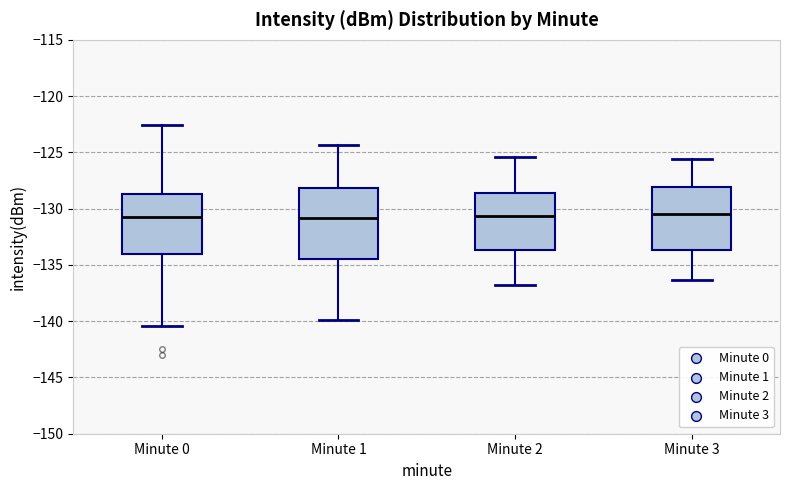

Reading left to right, transcribe this box plot: for each box, give where its median line is, the range the box spans, and where its two whiskers end, as read against the y-axis. The values are not printed on the chart, so give them approximately, as read against the axis.

Minute 0: median -131.0, box -134.0 to -128.5, whiskers -140.5 to -122.5
Minute 1: median -131.0, box -134.5 to -128.0, whiskers -140.0 to -124.5
Minute 2: median -130.5, box -133.5 to -128.5, whiskers -137.0 to -125.5
Minute 3: median -130.5, box -133.5 to -128.0, whiskers -136.5 to -125.5